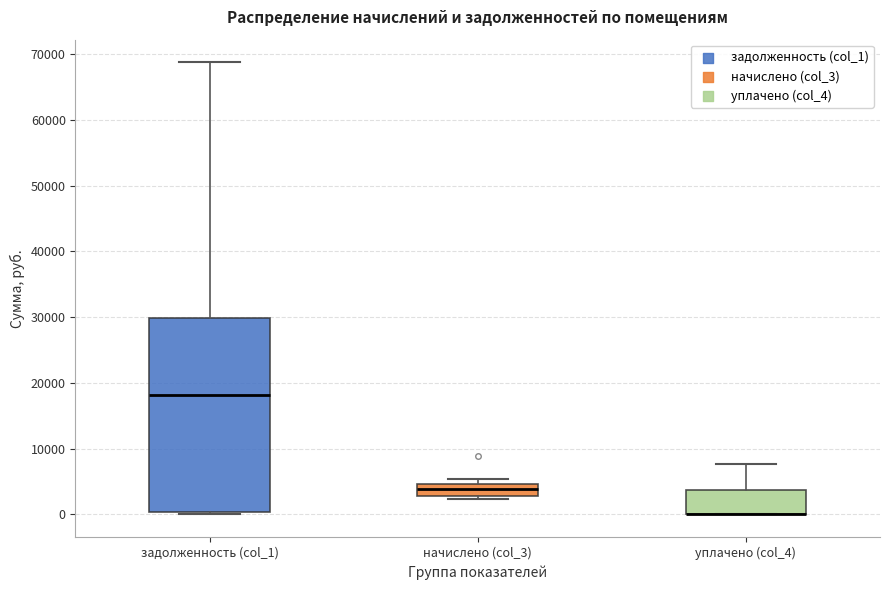

Where does the upper whisker of the box for задолженность (col_1) end on the y-axis? The values are not printed on the chart, so give them approximately, as read against the axis.

69000